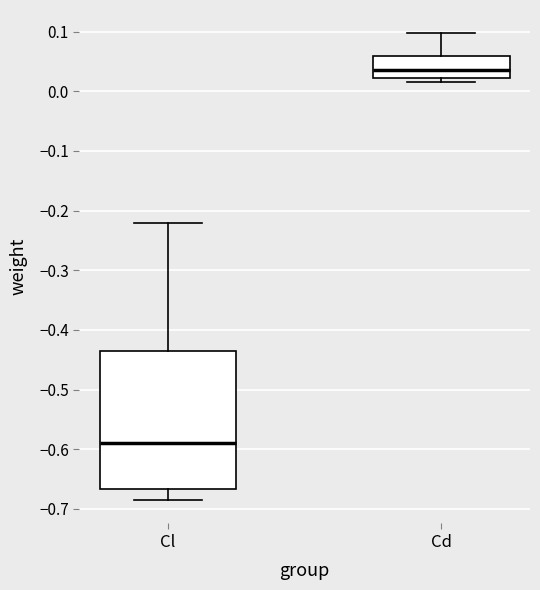

Reading left to right, read every box against the y-axis: the position of its median line, the range the box covers, and the ends of its whiskers. The values are not printed on the chart, so give them approximately, as read against the axis.

Cl: median -0.59, box -0.67 to -0.44, whiskers -0.69 to -0.22
Cd: median 0.04, box 0.02 to 0.06, whiskers 0.02 (just below the box's lower edge) to 0.10